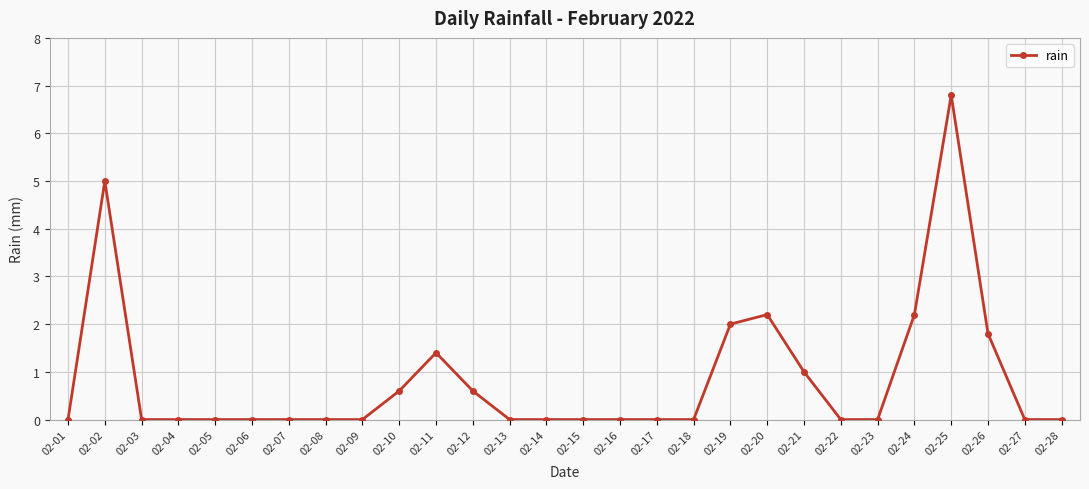

What is the sum of all values?

23.6